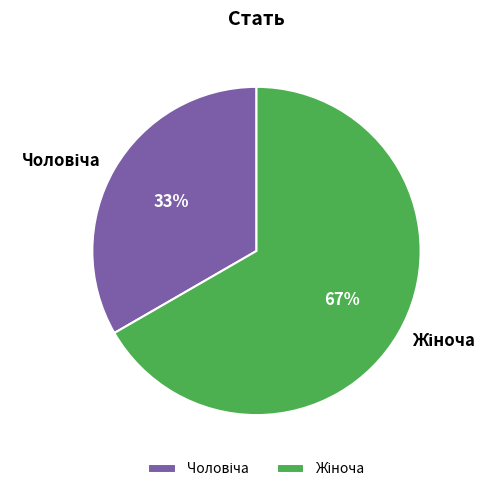

To the nearest percent, what is the average slice percentage?

50%